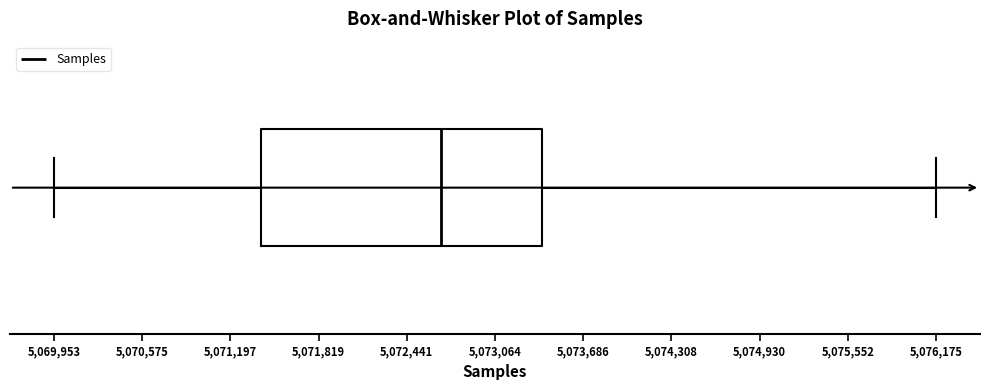

Read this box plot against the x-axis: the position of the median line, the range covered by the box, and the ends of both whiskers. The values are not printed on the chart, so give them approximately, as read against the axis.

median 5072700, box 5071400 to 5073400, whiskers 5070000 to 5076200